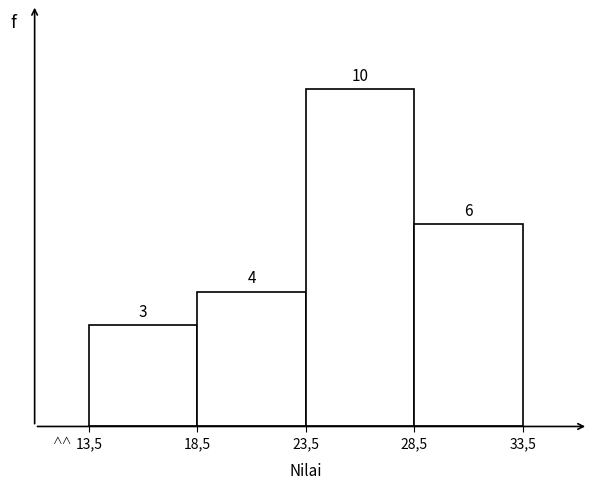

Reading left to right, transcribe all the data shown in this chart.

3	4	10	6